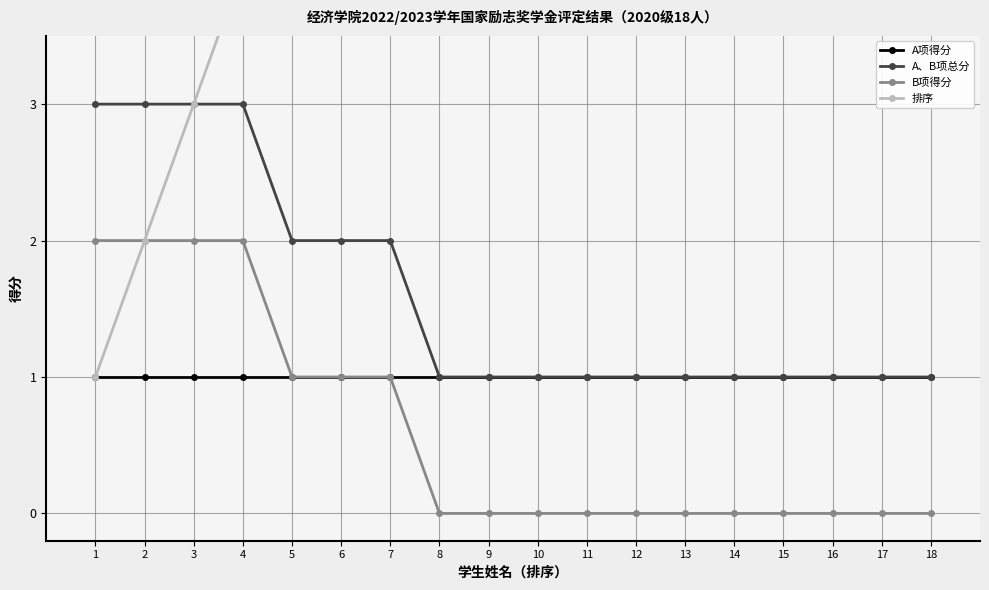

True or false: A项得分 and 排序 cross at least once.

False